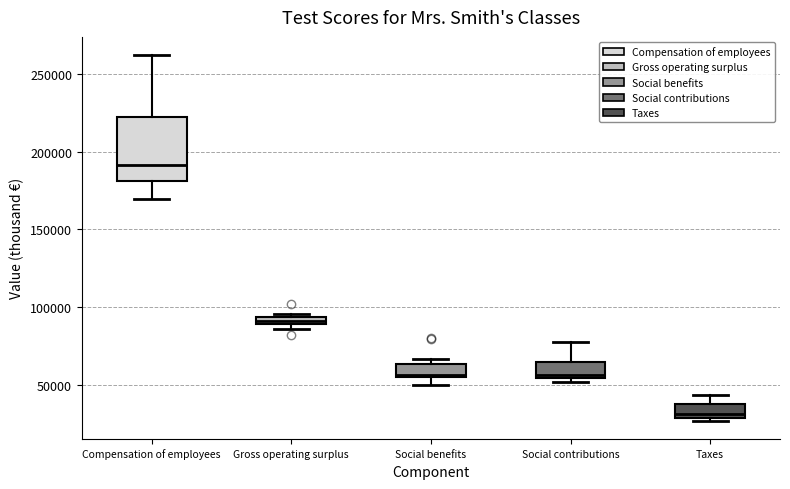

Where is the lower edge of the box for Social contributions on the y-axis? The values are not printed on the chart, so give them approximately, as read against the axis.

55000